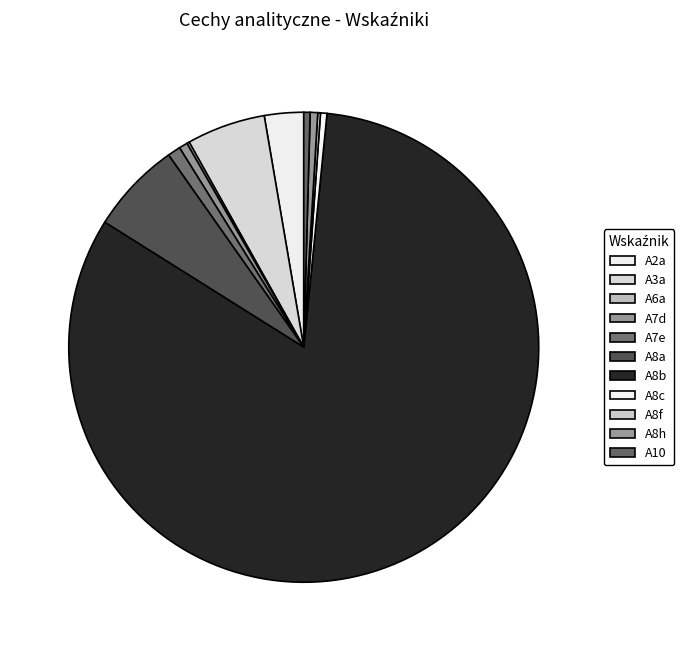

Which slice is the smallest?

A6a